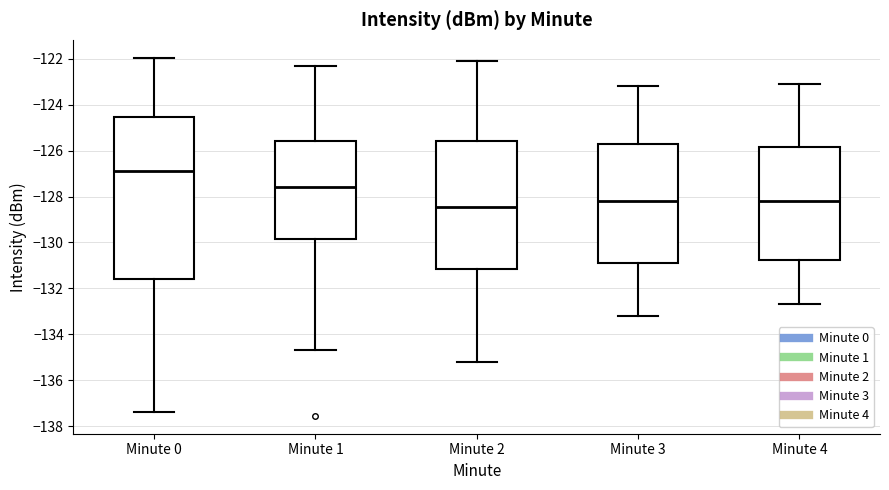

Where does the upper whisker of the box for Minute 3 end on the y-axis? The values are not printed on the chart, so give them approximately, as read against the axis.

-123.2